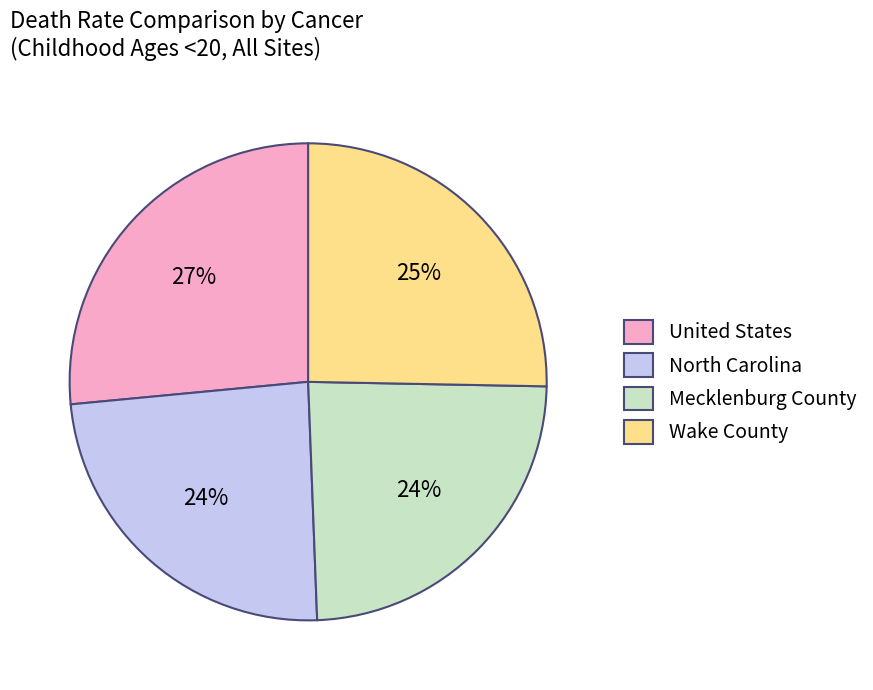

Which category has the biggest portion of the pie?

United States